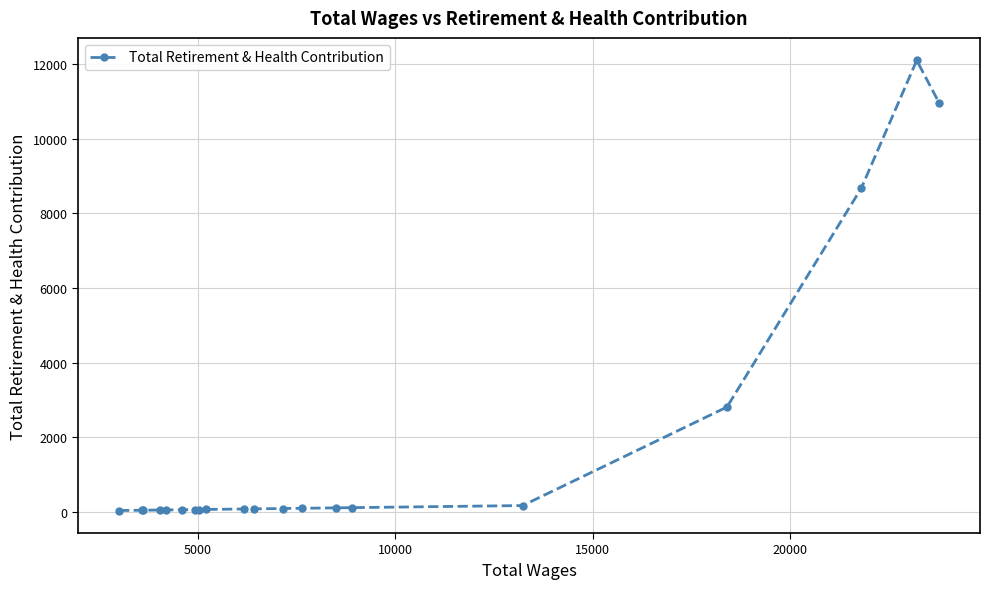

What is the difference between the second highest and minimum values?

10922